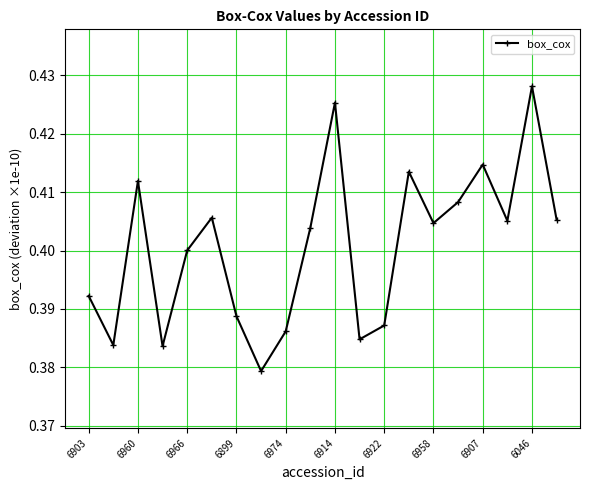

How many values are between 0 and 1?

20